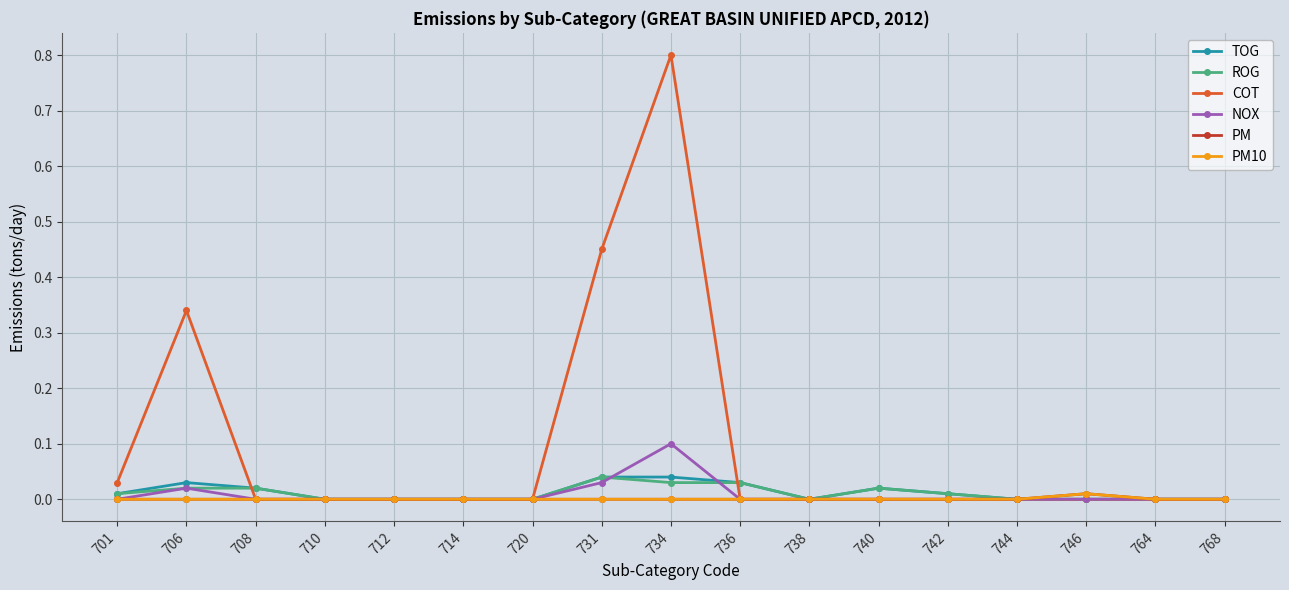

Is this an area chart (filled region under the line)?

No